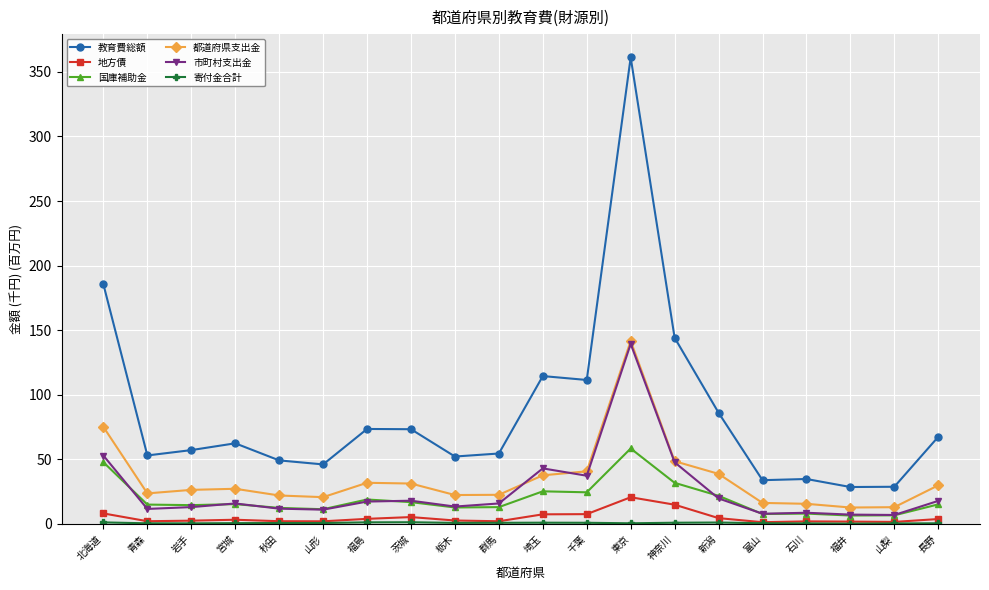

True or false: 教育費総額 and 市町村支出金 intersect in this chart.

False